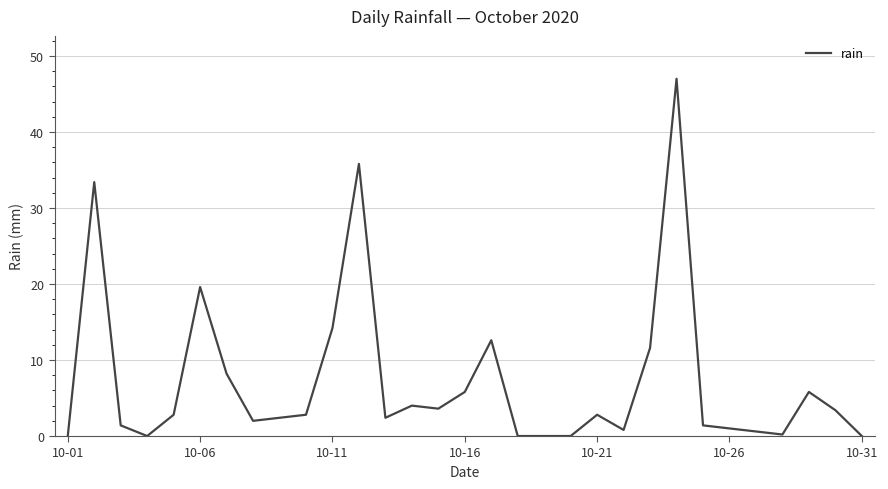

What is the maximum value shown in the chart?

47.0